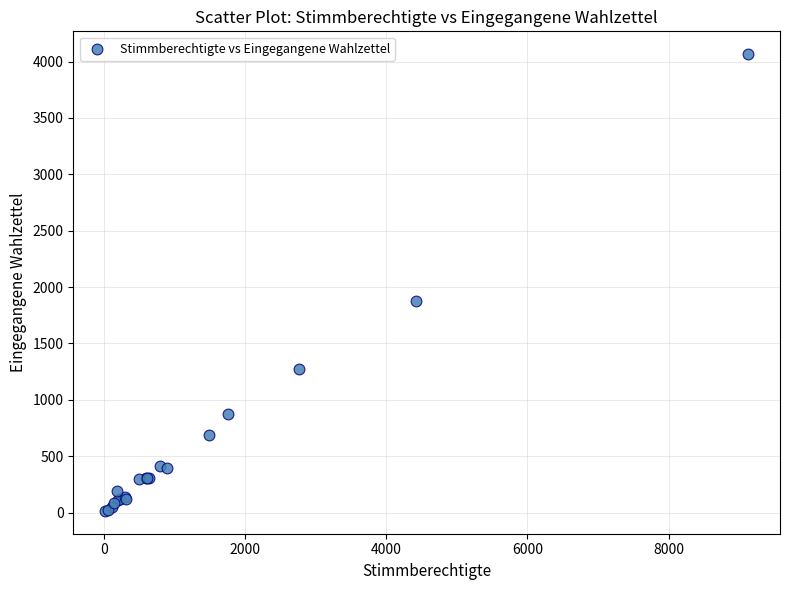

What Y value in the scatter plot is closest to 2040?

1875